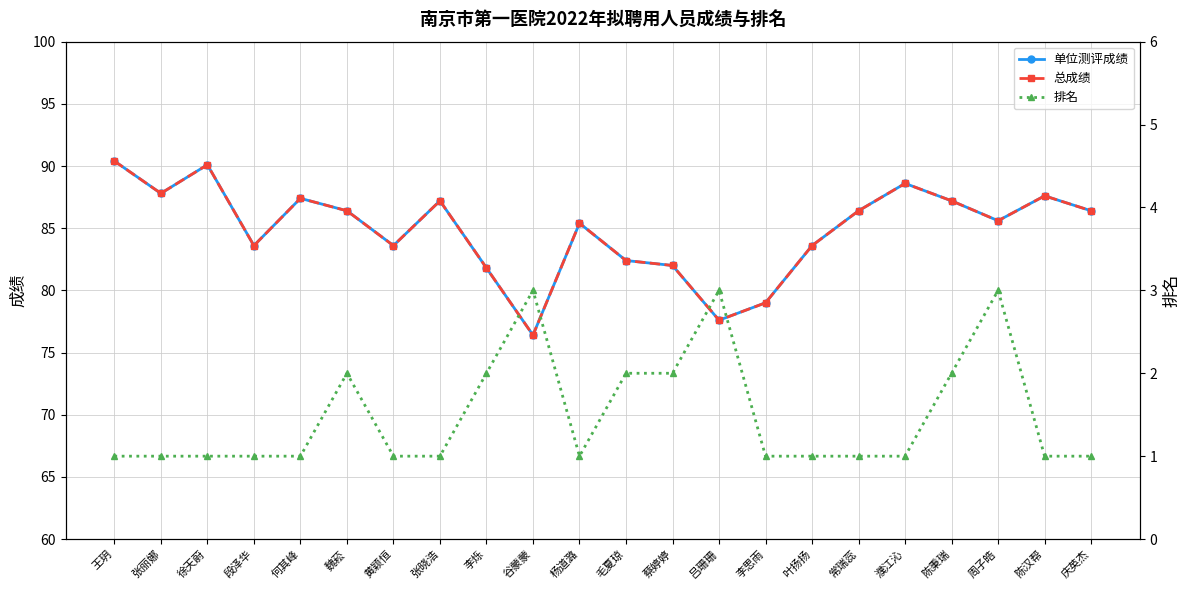

Count the 排名 values in the range 1 to 2.

19